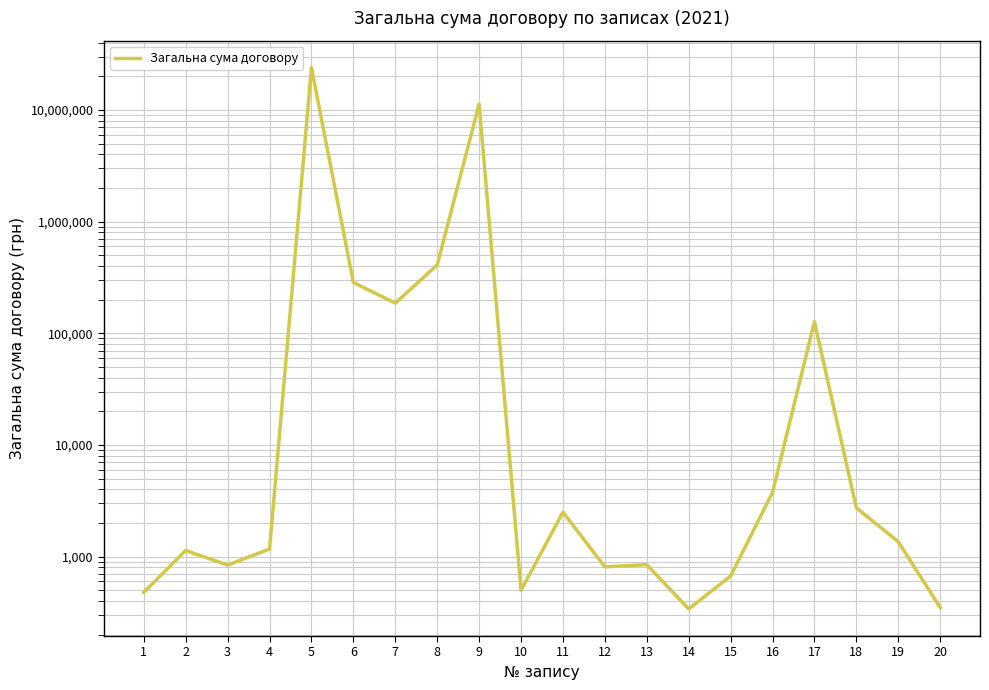

What is the ratio of the value at 1 to the value at 12?

0.6